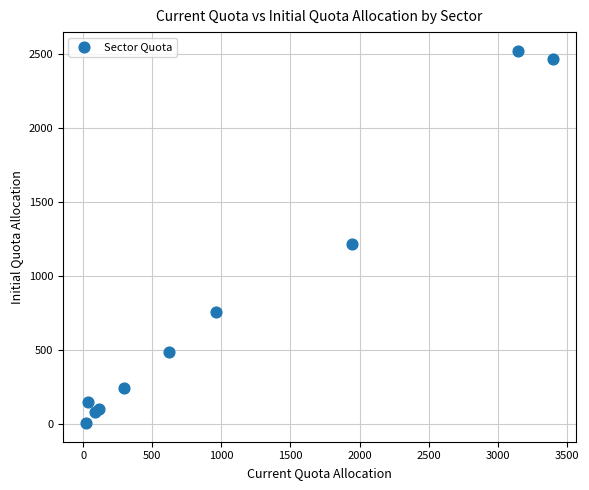

What Y value in the scatter plot is closest to 1262?

1211.8